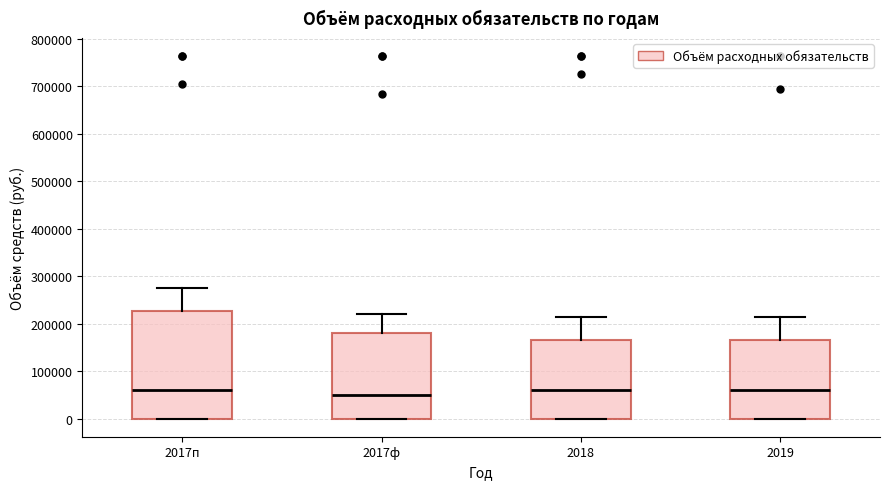

Reading left to right, read every box against the y-axis: the position of its median line, the range the box covers, and the ends of its whiskers. The values are not printed on the chart, so give them approximately, as read against the axis.

2017п: median 60000, box 0 to 230000, whiskers 0 to 270000
2017ф: median 50000, box 0 to 180000, whiskers 0 to 220000
2018: median 60000, box 0 to 170000, whiskers 0 to 210000
2019: median 60000, box 0 to 170000, whiskers 0 to 210000